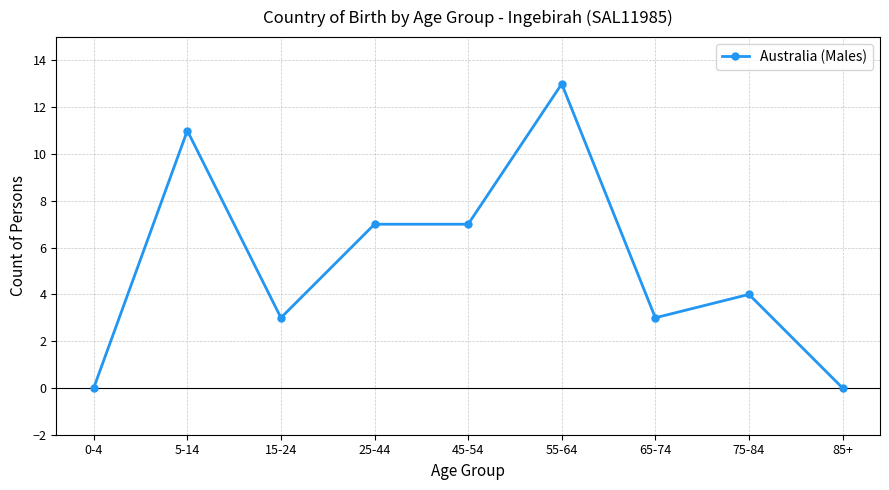

How many distinct data groups are displayed?

1